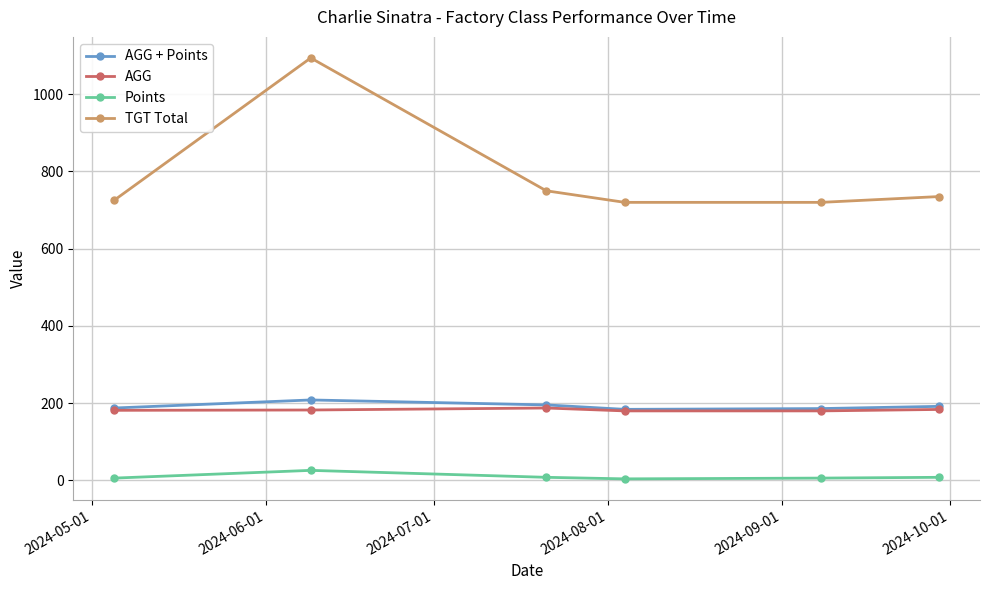

True or false: AGG and Points intersect in this chart.

False